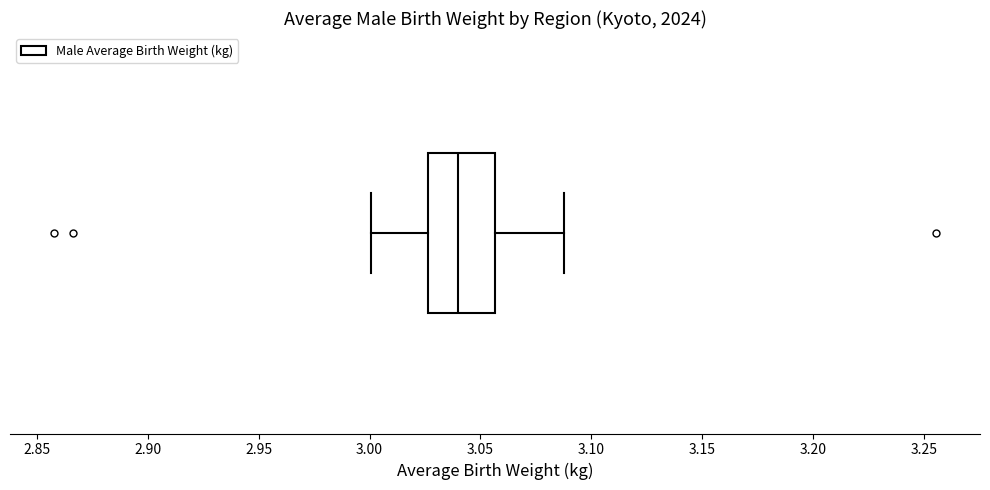

Where does the median line of the box sit on the x-axis? The values are not printed on the chart, so give them approximately, as read against the axis.

3.040